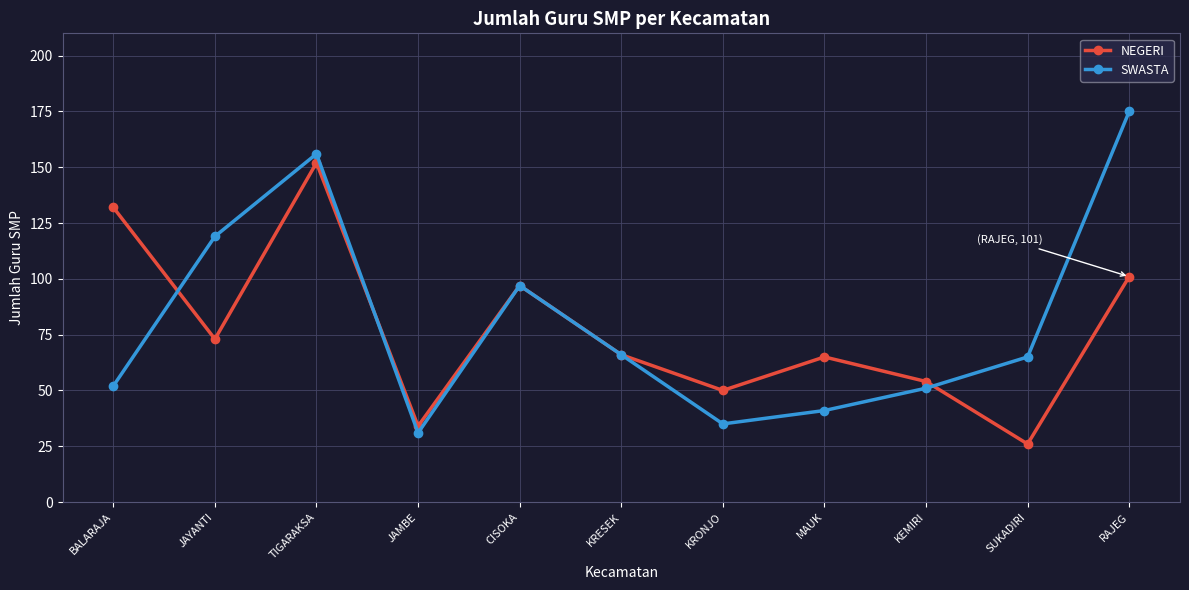

Rank the series at KEMIRI from lowest to highest value.

SWASTA, NEGERI